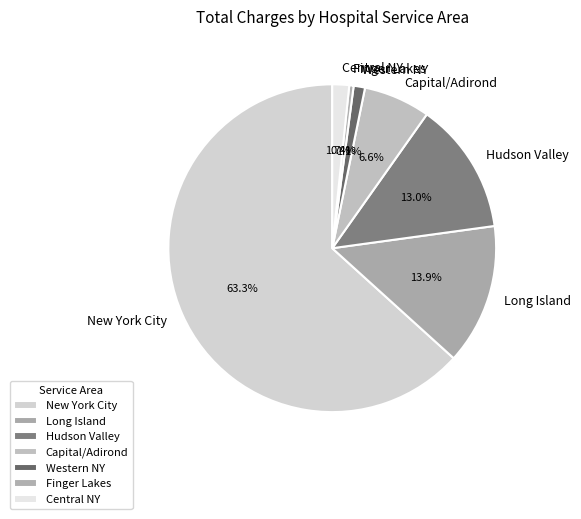

How many slices are in this pie chart?

7